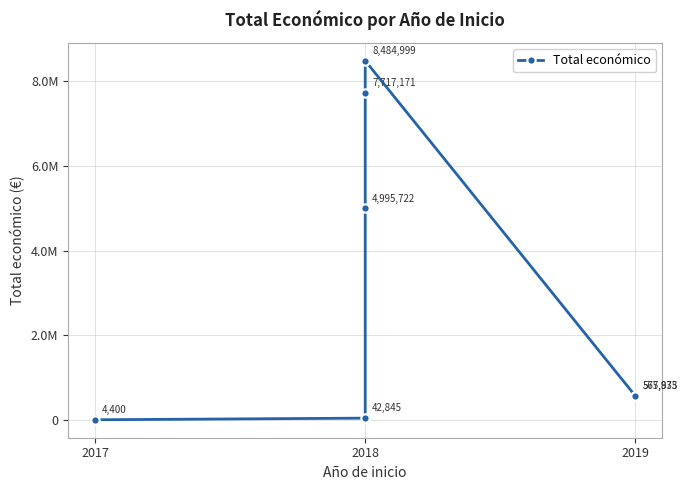

True or false: there are more than 1 points higher than both neighbors.

False